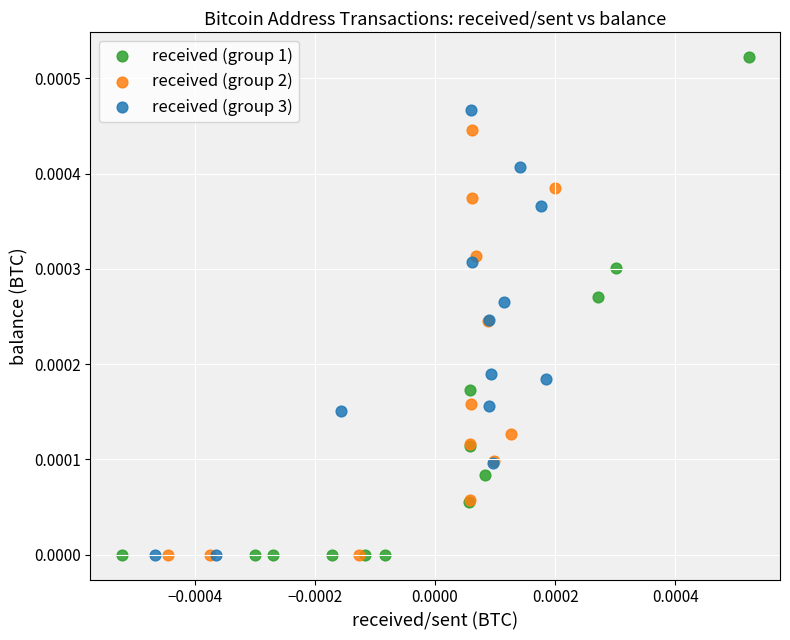

Which series reaches the maximum Y coordinate?

received (group 1)